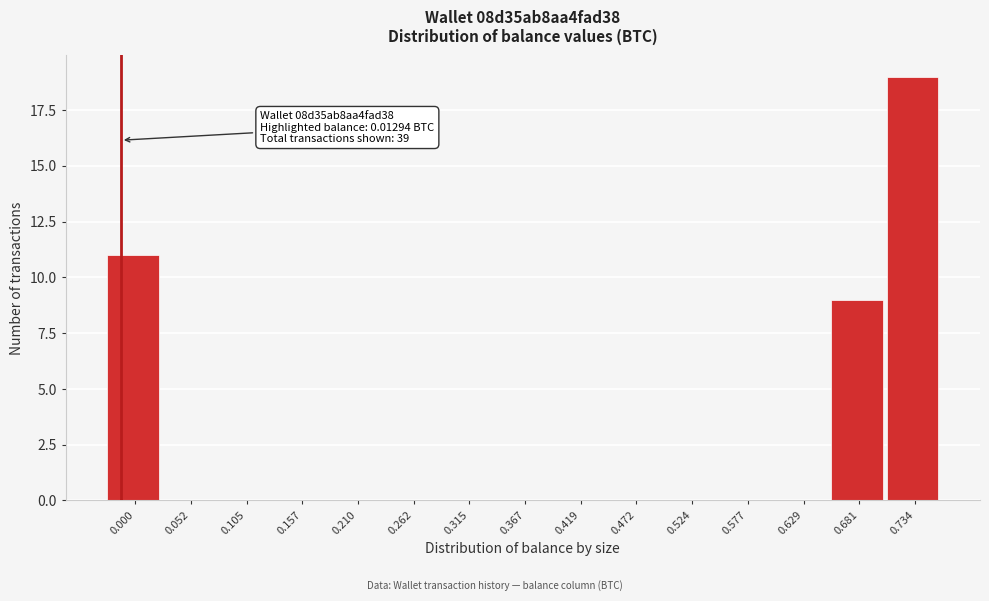

Reading left to right, transcribe all the data shown in this chart.

0.000=11	0.052=0	0.105=0	0.157=0	0.210=0	0.262=0	0.315=0	0.367=0	0.419=0	0.472=0	0.524=0	0.577=0	0.629=0	0.681=9	0.734=19